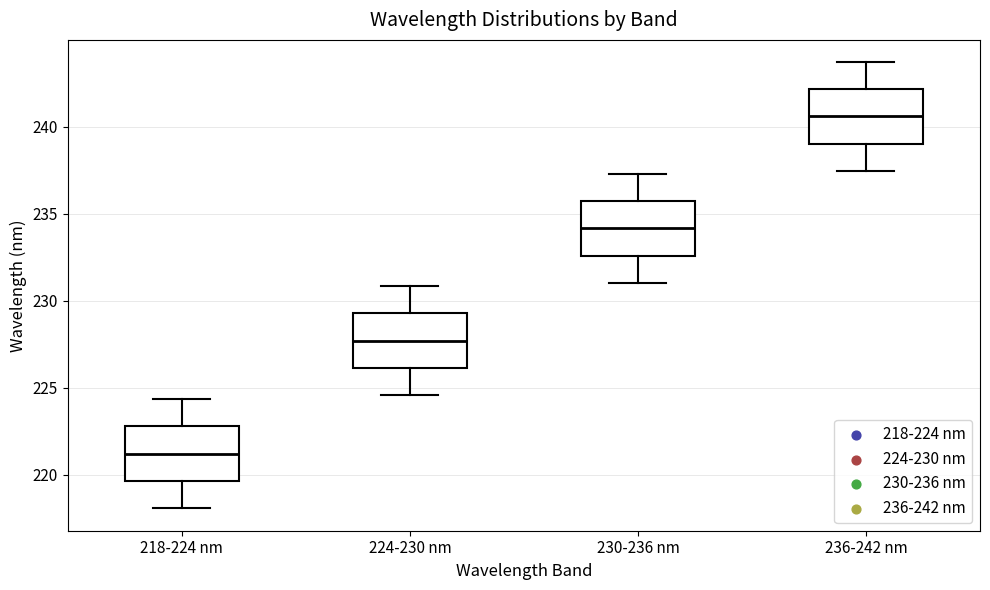

Where does the upper whisker of the box for 218-224 nm end on the y-axis? The values are not printed on the chart, so give them approximately, as read against the axis.

224.5